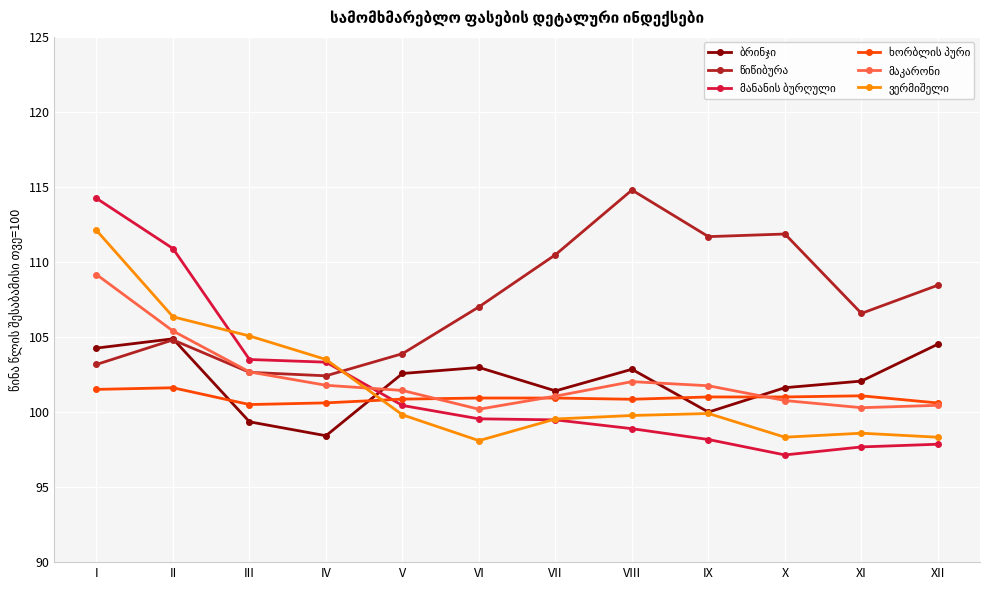

What is the total value across all series at I?

644.5